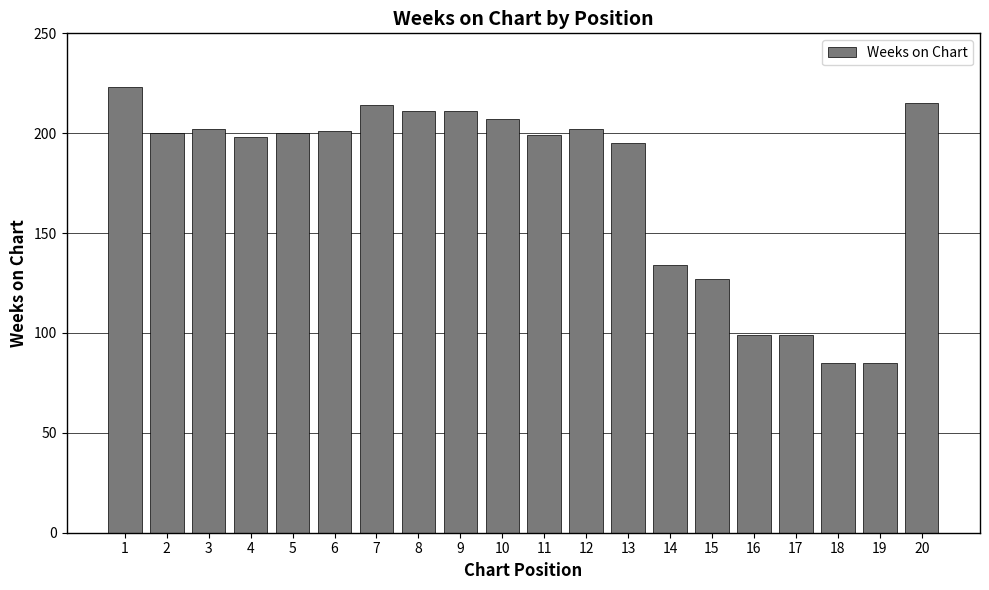

Reading right to left, transcribe all the data shown in this chart.

20=215	19=85	18=85	17=99	16=99	15=127	14=134	13=195	12=202	11=199	10=207	9=211	8=211	7=214	6=201	5=200	4=198	3=202	2=200	1=223